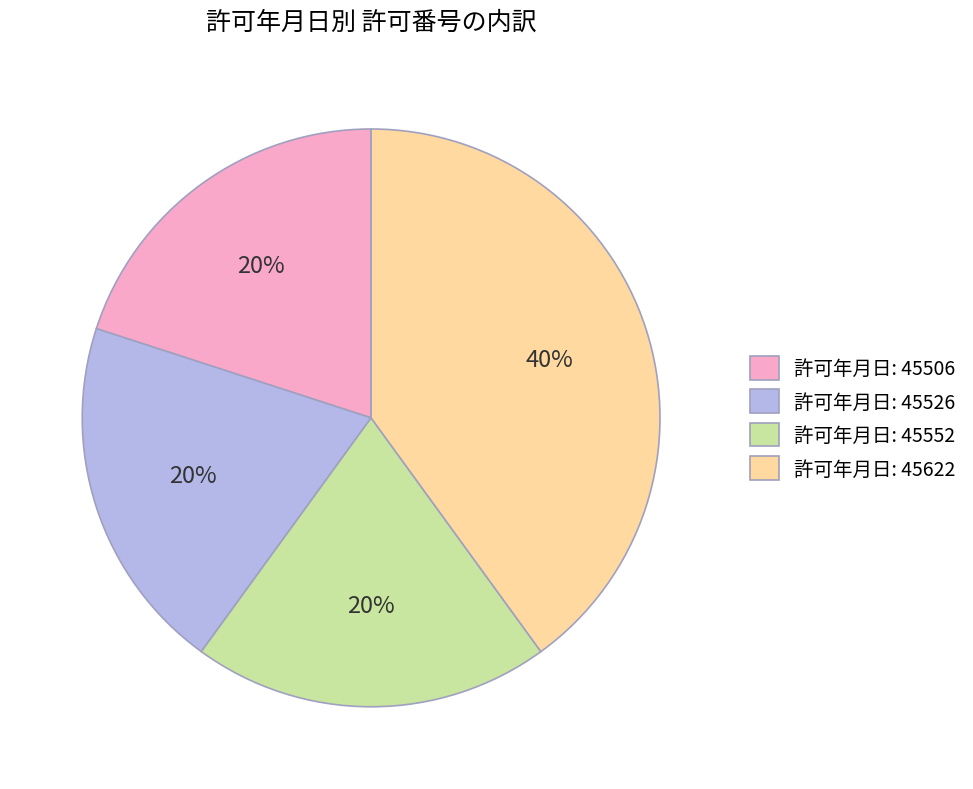

Does 許可年月日: 45506 represent more than half of the total?

No